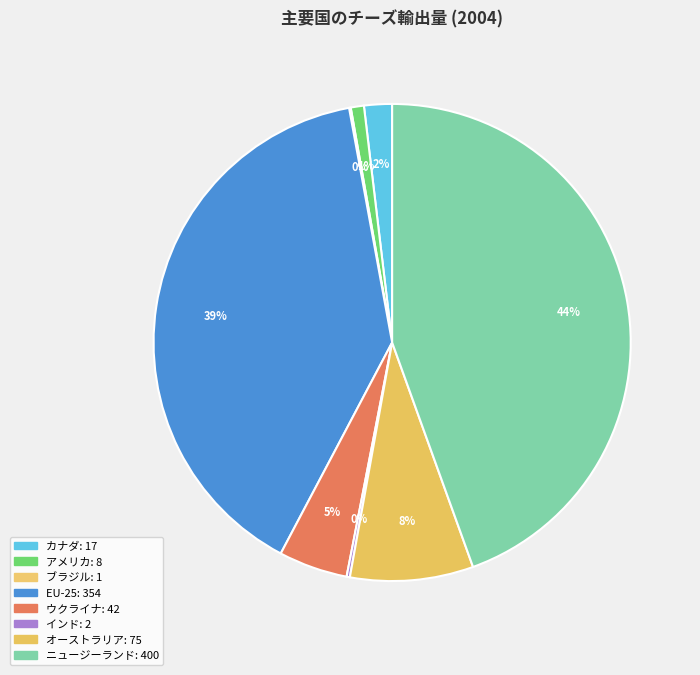

To the nearest percent, what is the combined percentage of ブラジル and オーストラリア?

8%